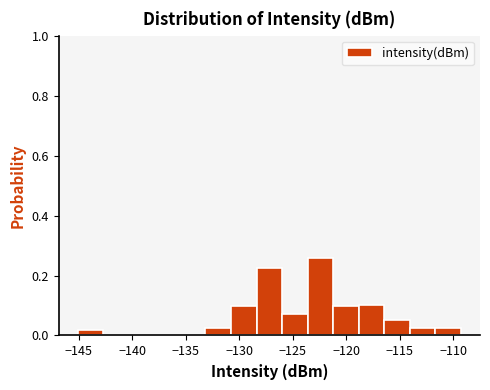

What is the height of the bar covering -131.0 to -128.5 on the x-axis? Neither the bar edges nor the heights are printed on the chart, so give them approximately, as read against the axes.

0.10